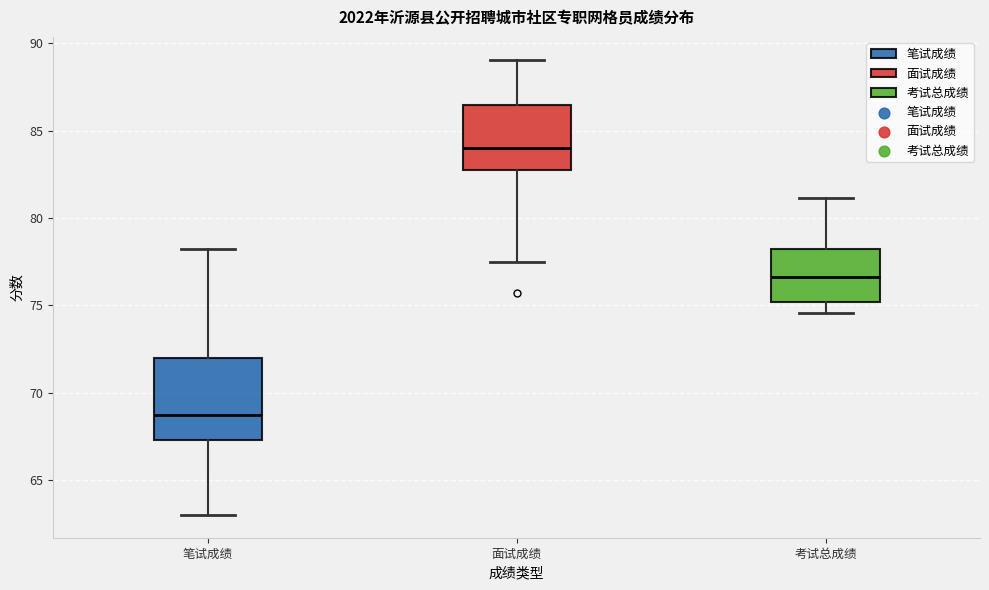

Where is the upper edge of the box for 考试总成绩 on the y-axis? The values are not printed on the chart, so give them approximately, as read against the axis.

78.0